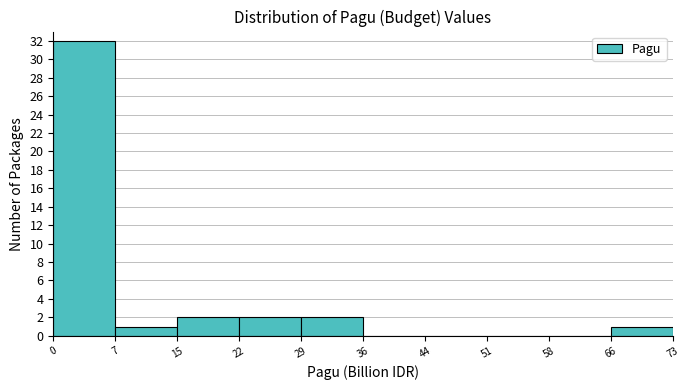

What is the height of the bar covering 22 to 29 on the x-axis? The values are not printed on the chart, so give them approximately, as read against the axis.

2